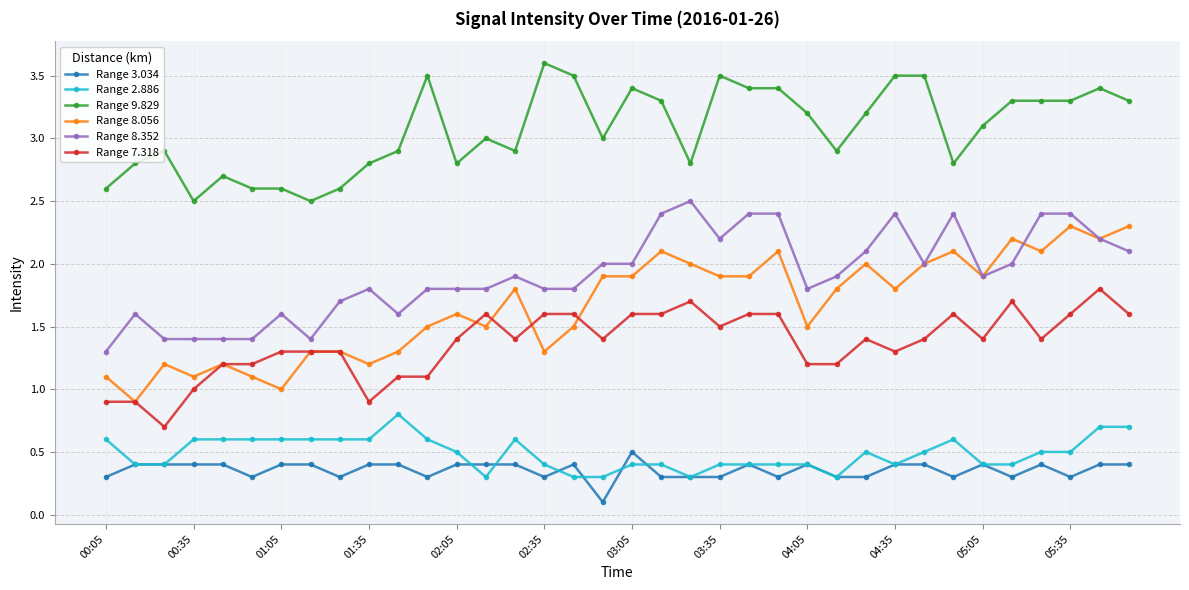

What are all the series names shown in the legend?

Range 3.034, Range 2.886, Range 9.829, Range 8.056, Range 8.352, Range 7.318